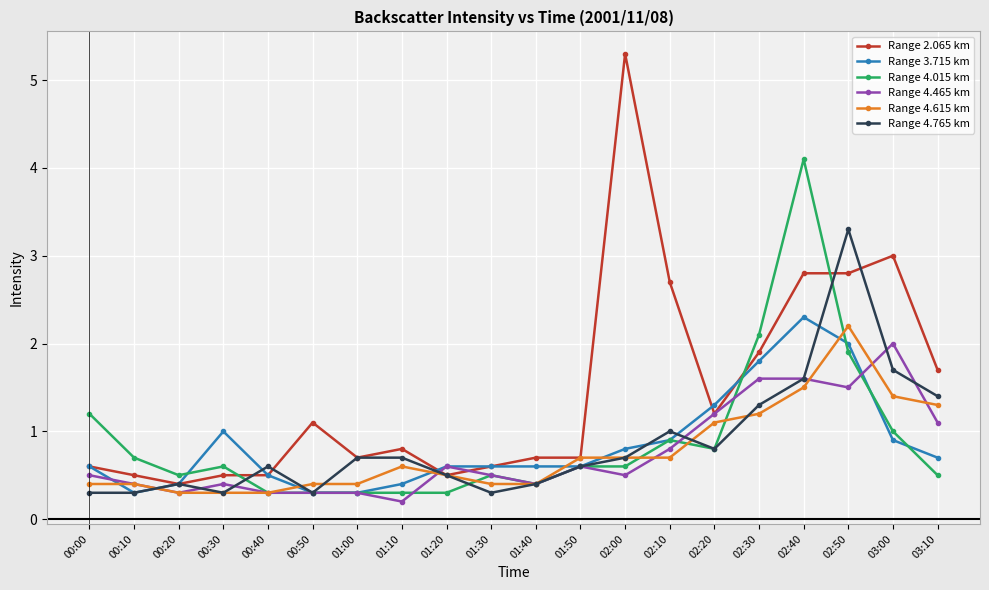

The value of Range 4.765 km at 03:00 is 1.7. True or false?

True